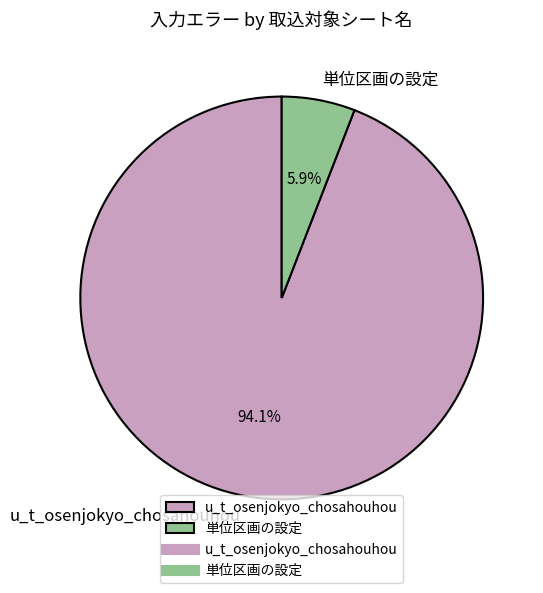

The u_t_osenjokyo_chosahouhou slice represents 94% of the pie. True or false?

True